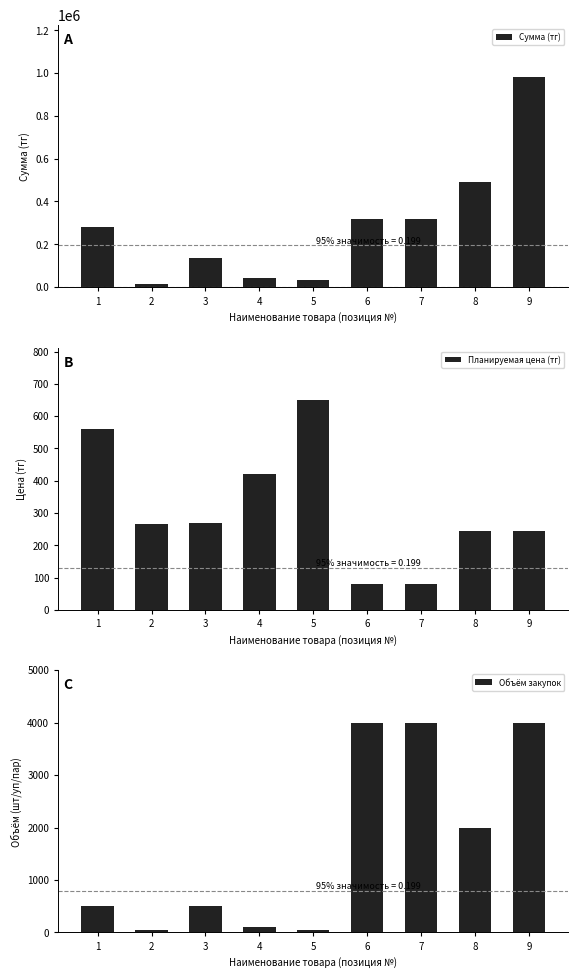

Which category has the highest value across all series?

9